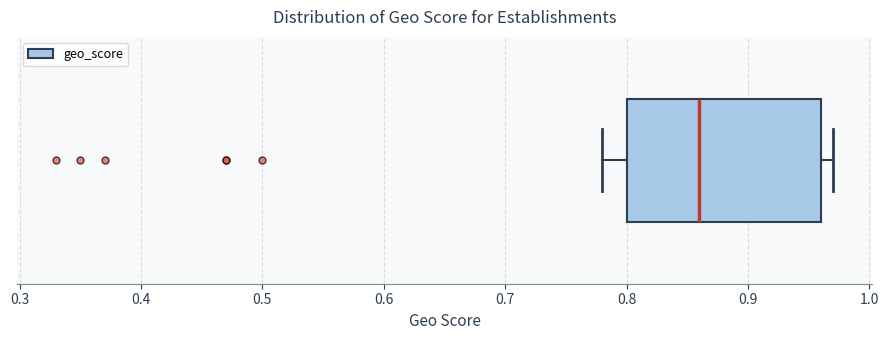

Where does the median line of the box sit on the x-axis? The values are not printed on the chart, so give them approximately, as read against the axis.

0.86